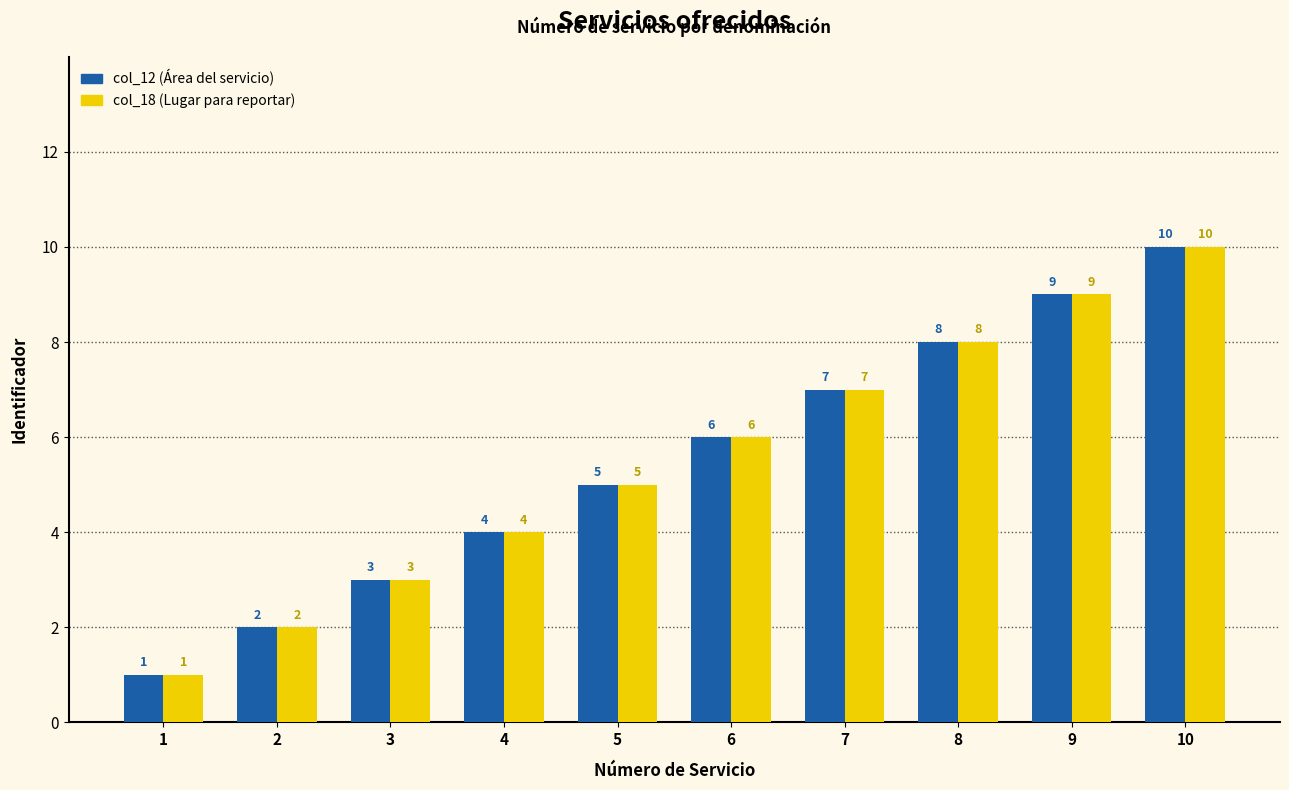

At which category is the sum across all series the highest?

10